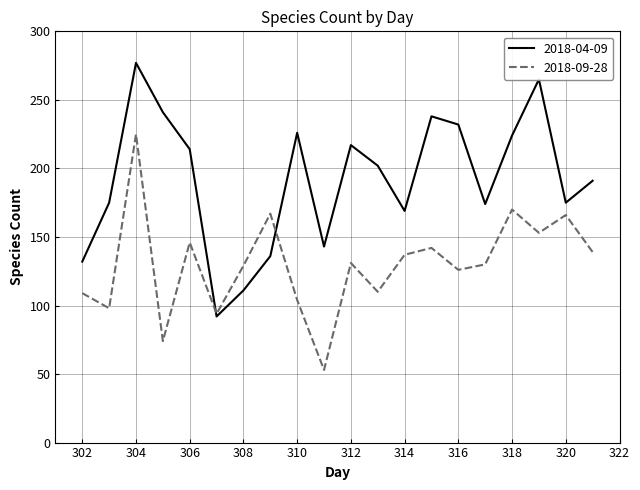

What is the highest value of the 2018-09-28 series?

225